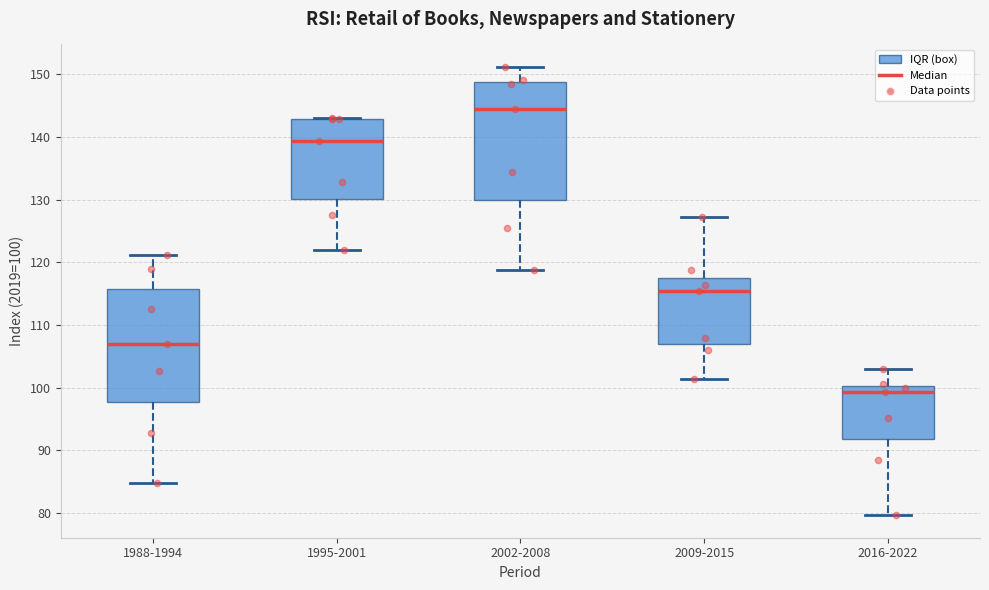

Which box has the highest median line?

2002-2008